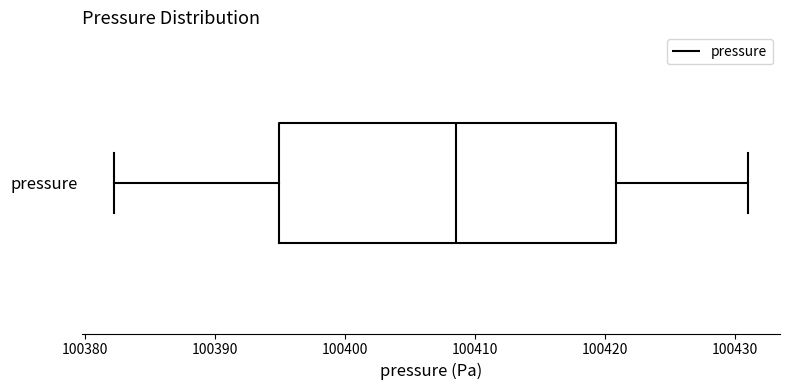

Where does the median line of the box for pressure sit on the x-axis? The values are not printed on the chart, so give them approximately, as read against the axis.

100409